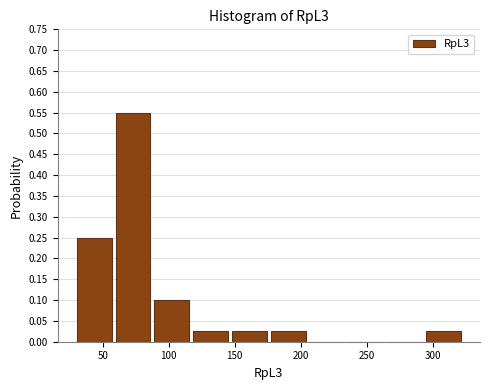

Reading left to right, transcribe this chart: for each bar, give the range it covers on the x-axis and its height. Neither the bar edges nor the heights are printed on the chart, so give them approximately, as read against the axes.

30 to 60: 0.250
60 to 90: 0.550
90 to 120: 0.100
120 to 150: 0.025
150 to 175: 0.025
175 to 205: 0.025
205 to 235: 0
235 to 265: 0
265 to 295: 0
295 to 325: 0.025